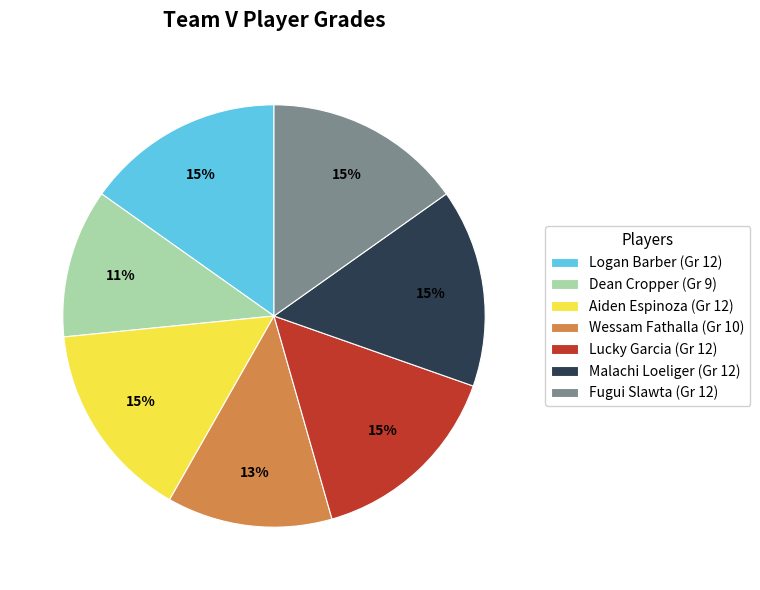

Is there any slice that represents more than half of the pie?

No